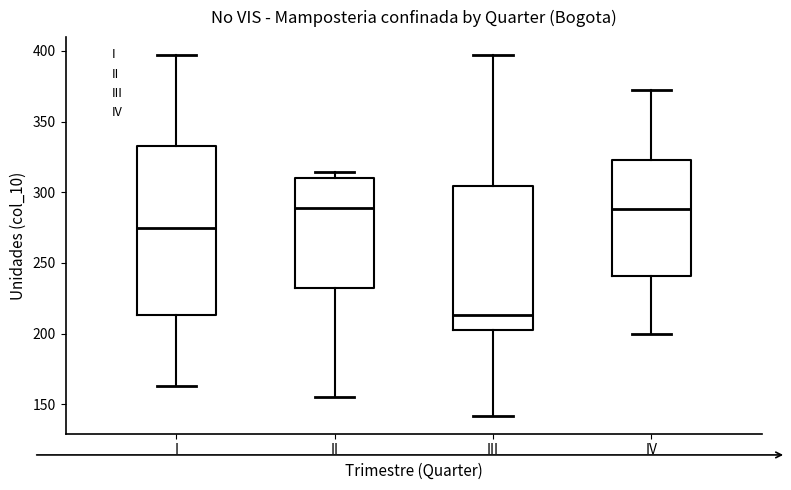

Comparing the boxes themselves (not the whiskers), which one is the tallest?

I